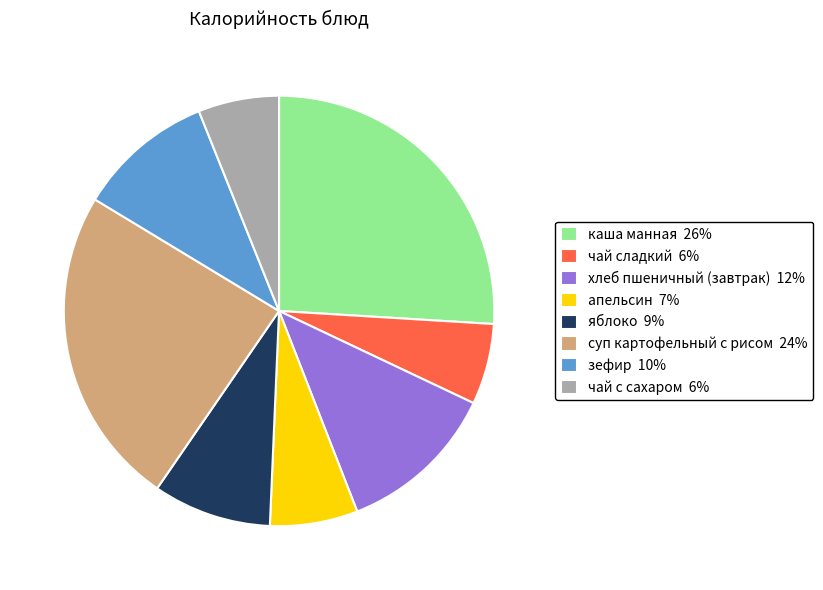

What is the ratio of the value at чай с сахаром 6% to the value at апельсин 7%?

0.9